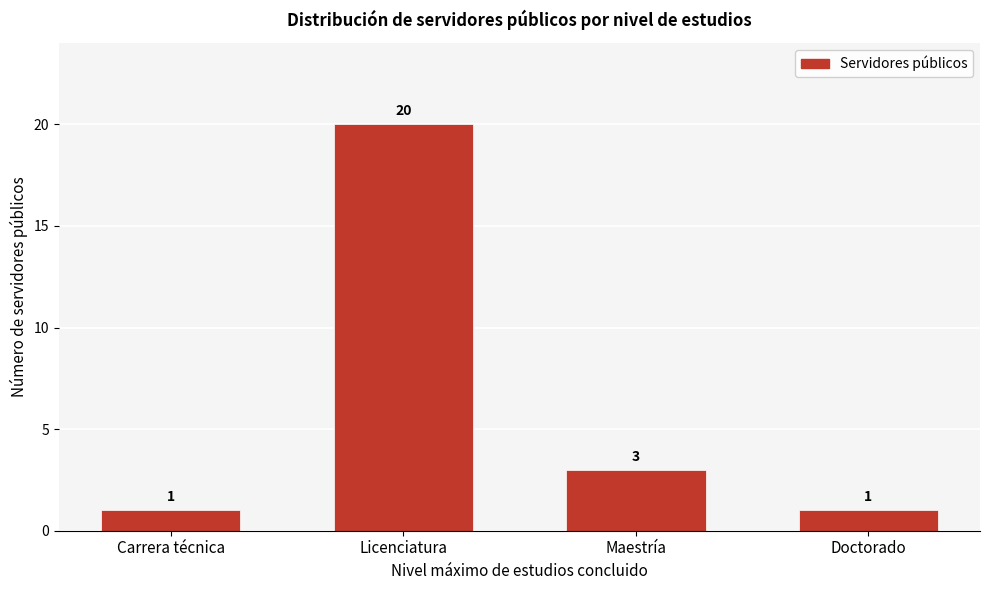

Reading right to left, transcribe all the data shown in this chart.

Doctorado=1	Maestría=3	Licenciatura=20	Carrera técnica=1